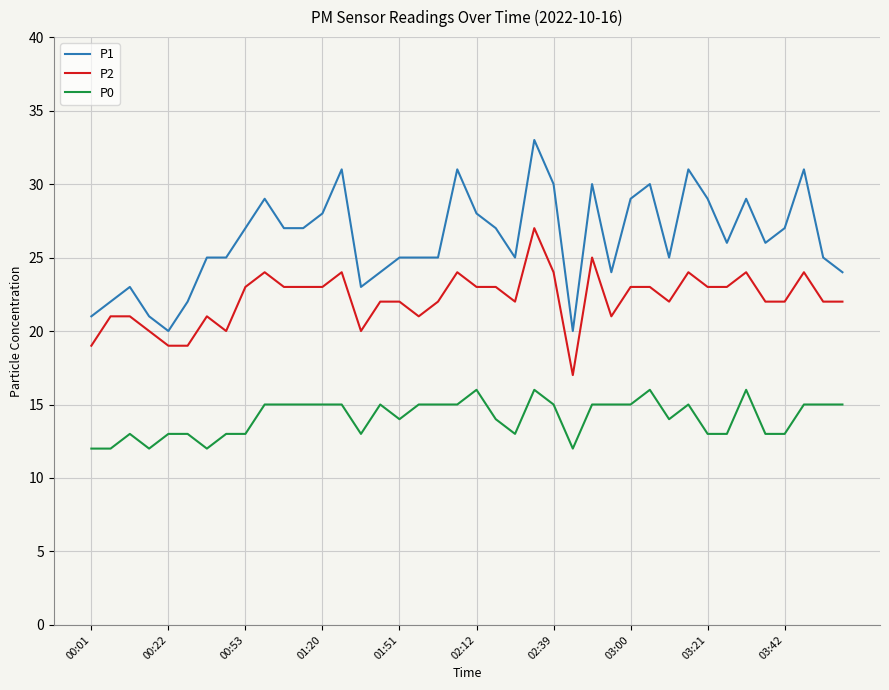

Which series has the largest total across all categories?

P1